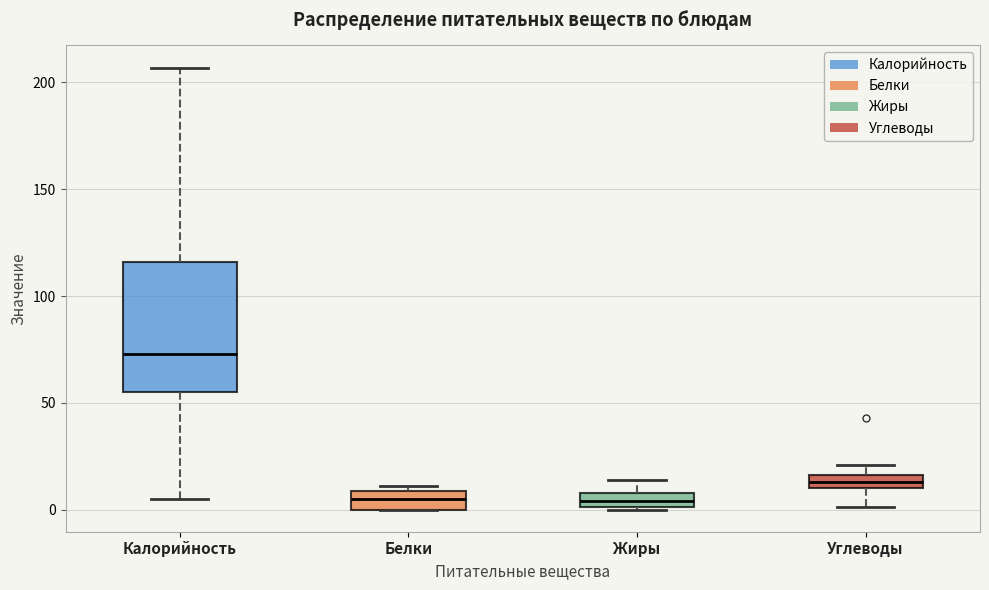

Comparing the boxes themselves (not the whiskers), which one is the tallest?

Калорийность